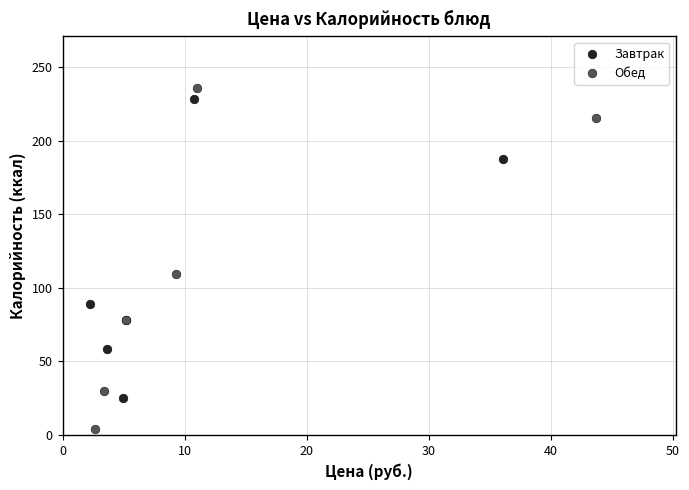

Which series has the largest Y range (max minus min)?

Обед